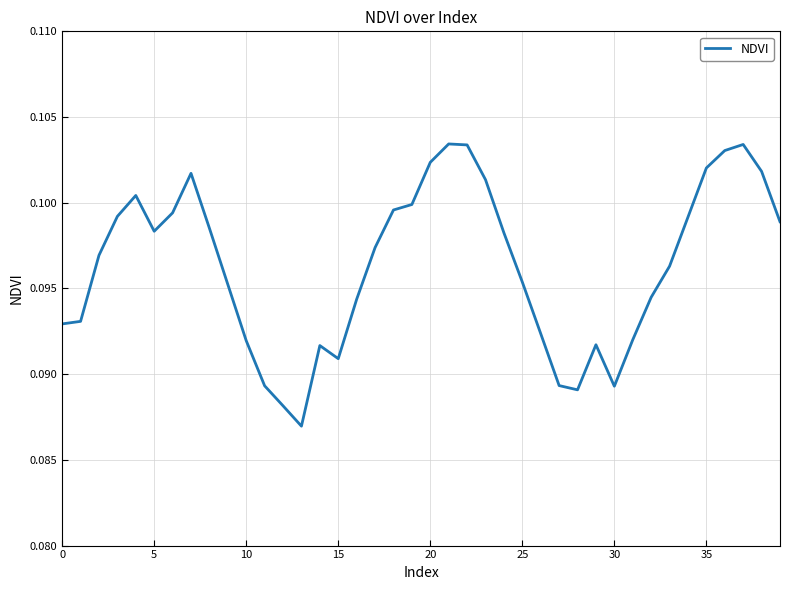

What is the sum of all values?

3.9